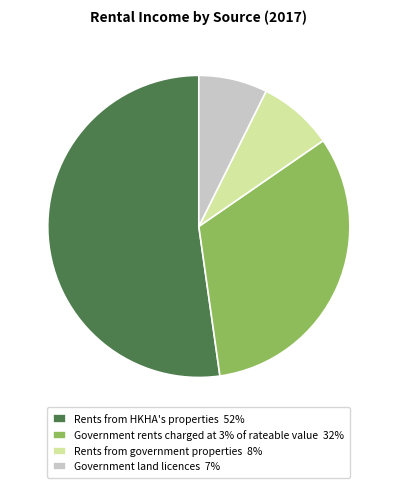

The Rents from HKHA's properties slice represents 52% of the pie. True or false?

True